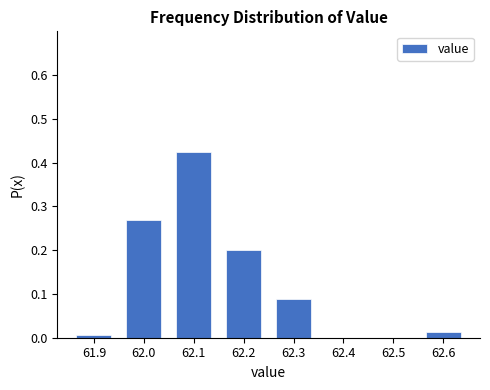

What is the sum of all values?

1.0